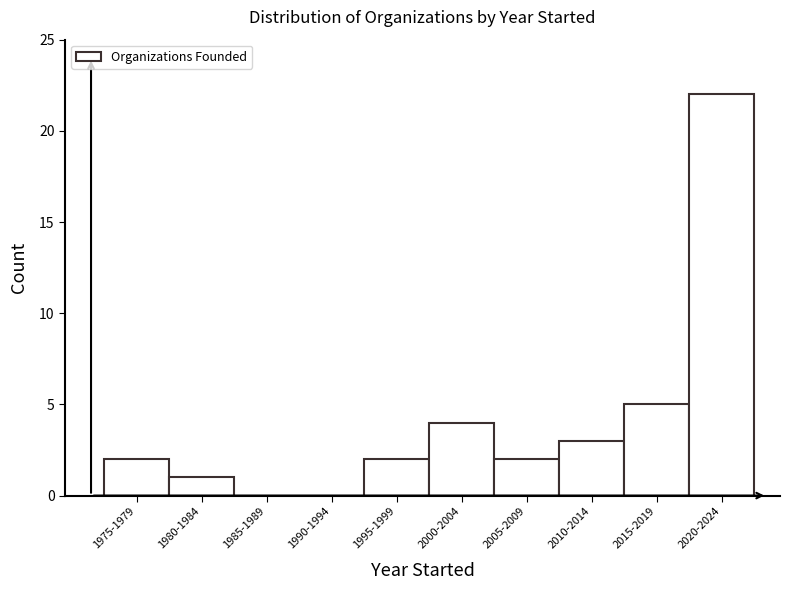

Reading left to right, extract all data points from this chart.

1975-1979=2	1980-1984=1	1985-1989=0	1990-1994=0	1995-1999=2	2000-2004=4	2005-2009=2	2010-2014=3	2015-2019=5	2020-2024=22